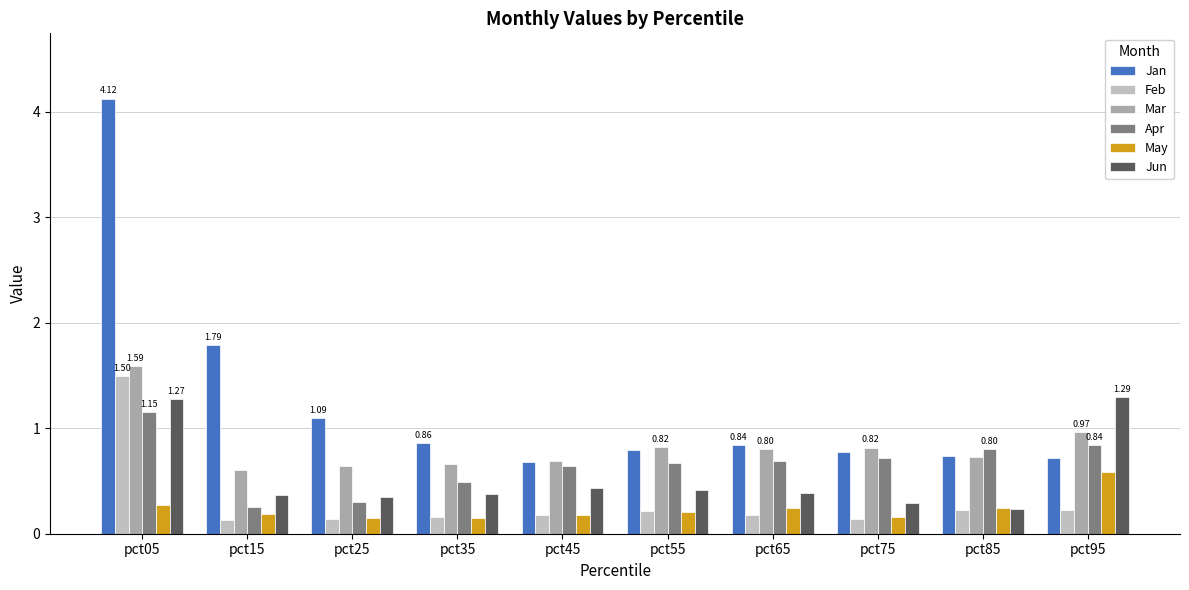

What is the difference between the highest and lowest values at pct55?

0.6